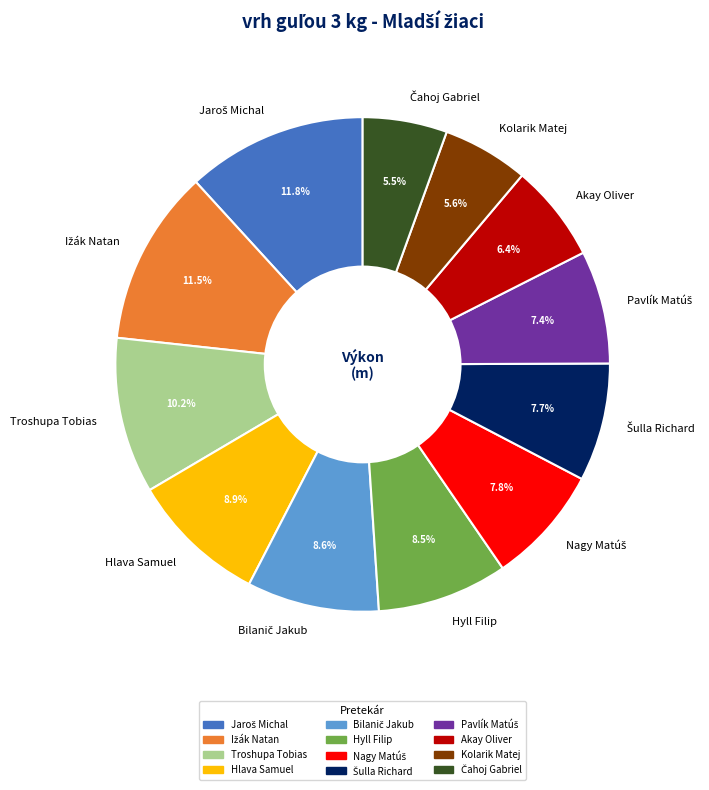

Is there a majority slice in this chart?

No